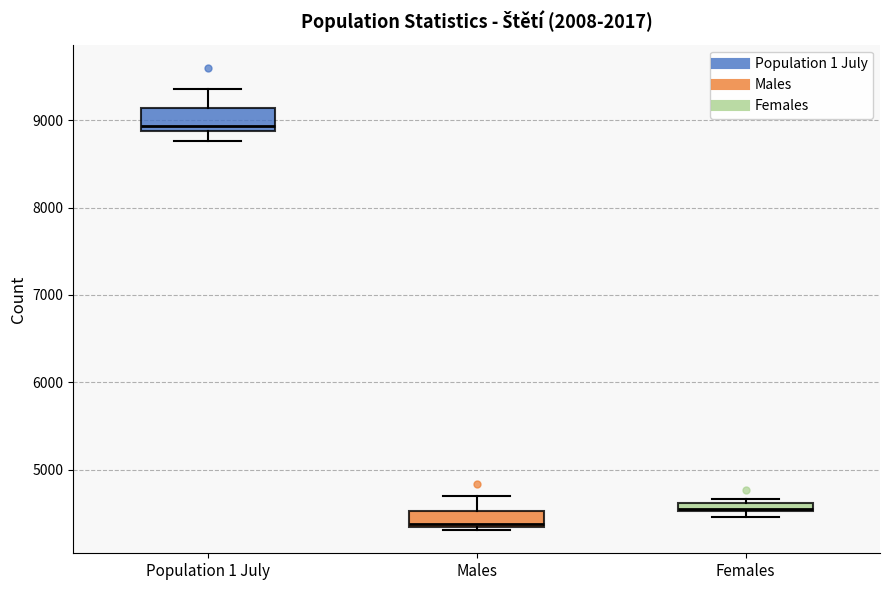

Where is the upper edge of the box for Males on the y-axis? The values are not printed on the chart, so give them approximately, as read against the axis.

4500